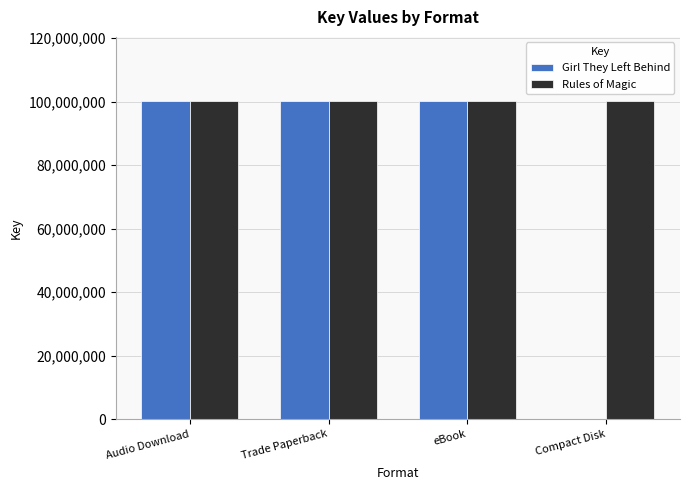

What is the approximate value of Rules of Magic at Trade Paperback?

100249915